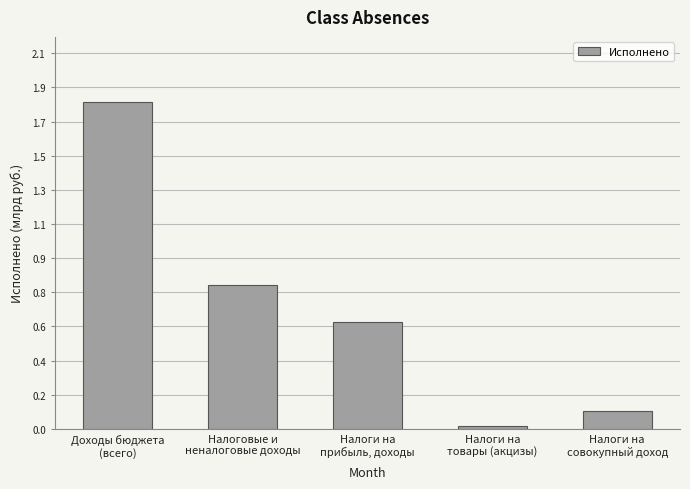

The chart shows a value of 3.1 at Доходы бюджета
(всего). True or false?

False